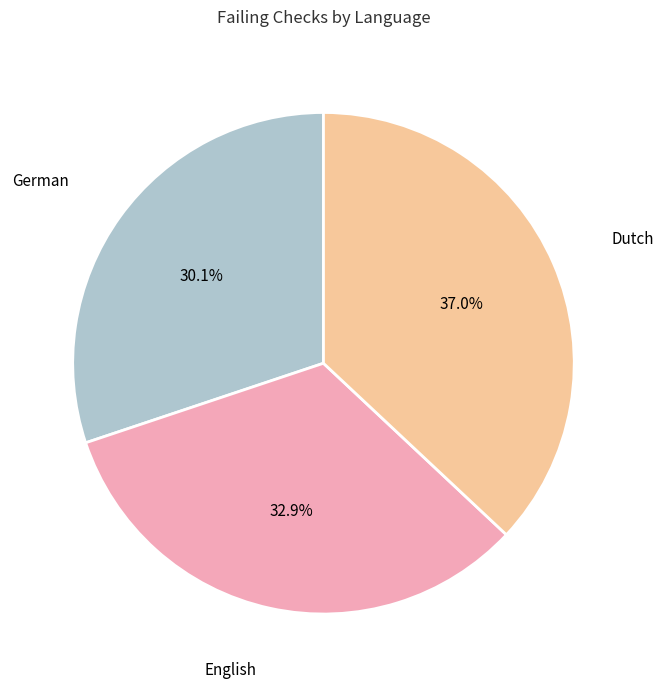

Is there any slice that represents more than half of the pie?

No